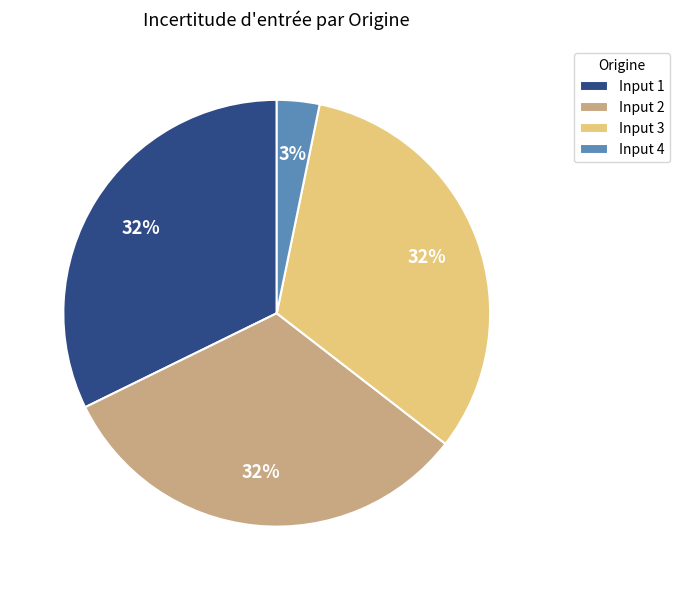

To the nearest percent, what is the difference between the Input 4 and Input 2 slice percentages?

29%